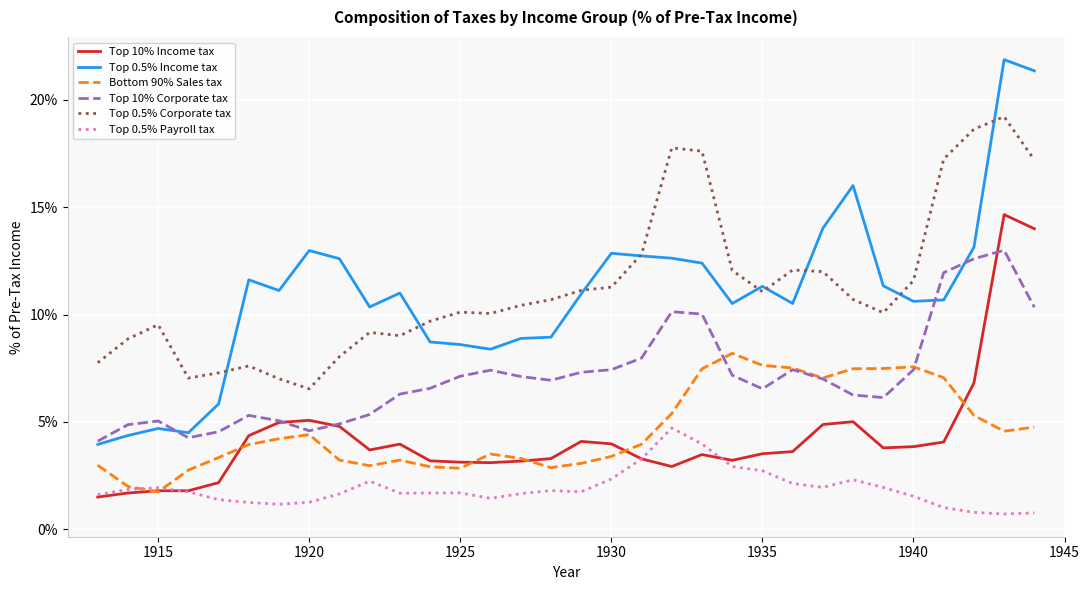

What are all the series names shown in the legend?

Top 10% Income tax, Top 0.5% Income tax, Bottom 90% Sales tax, Top 10% Corporate tax, Top 0.5% Corporate tax, Top 0.5% Payroll tax